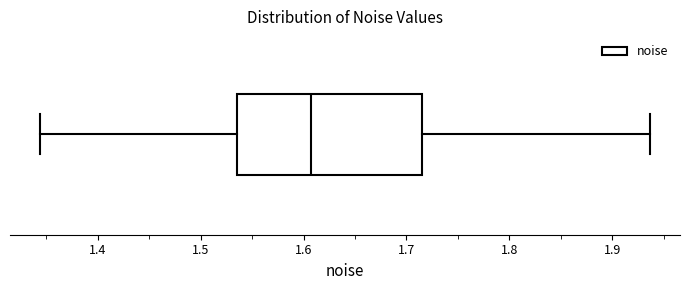

Where is the left edge of the box on the x-axis? The values are not printed on the chart, so give them approximately, as read against the axis.

1.54